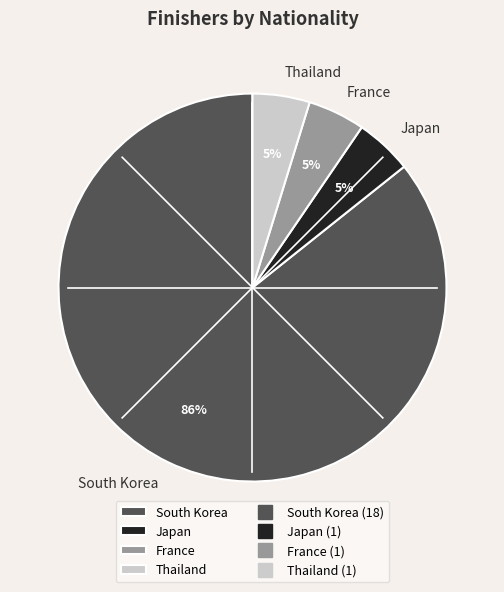

Between South Korea and Thailand, which is larger?

South Korea